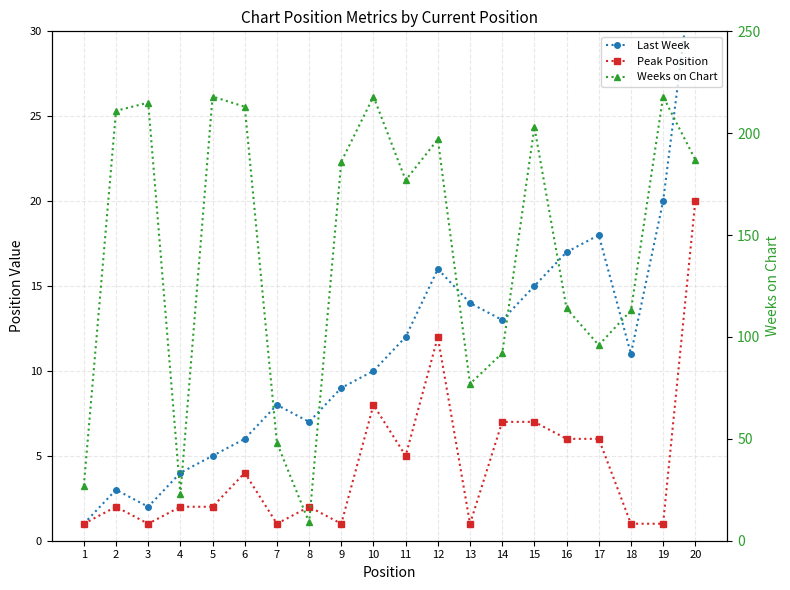

Which category has the lowest value in the Weeks on Chart series?

8